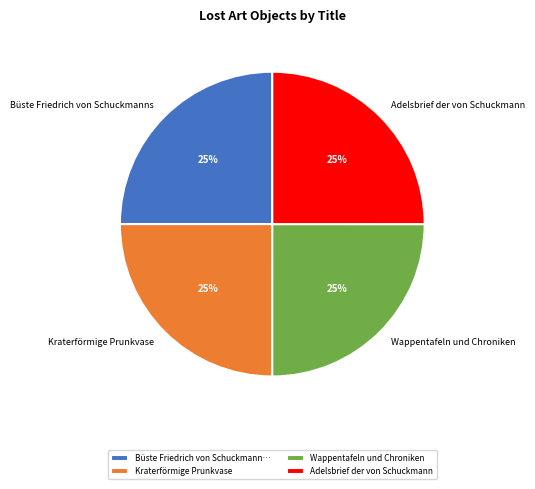

What percentage is the Kraterförmige Prunkvase slice, to the nearest percent?

25%